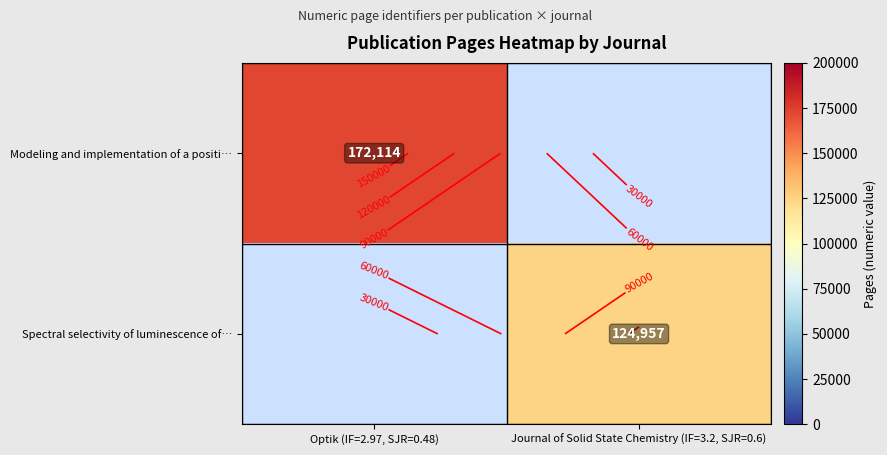

What is the sum of all Spectral selectivity of luminescence of… values?

124957